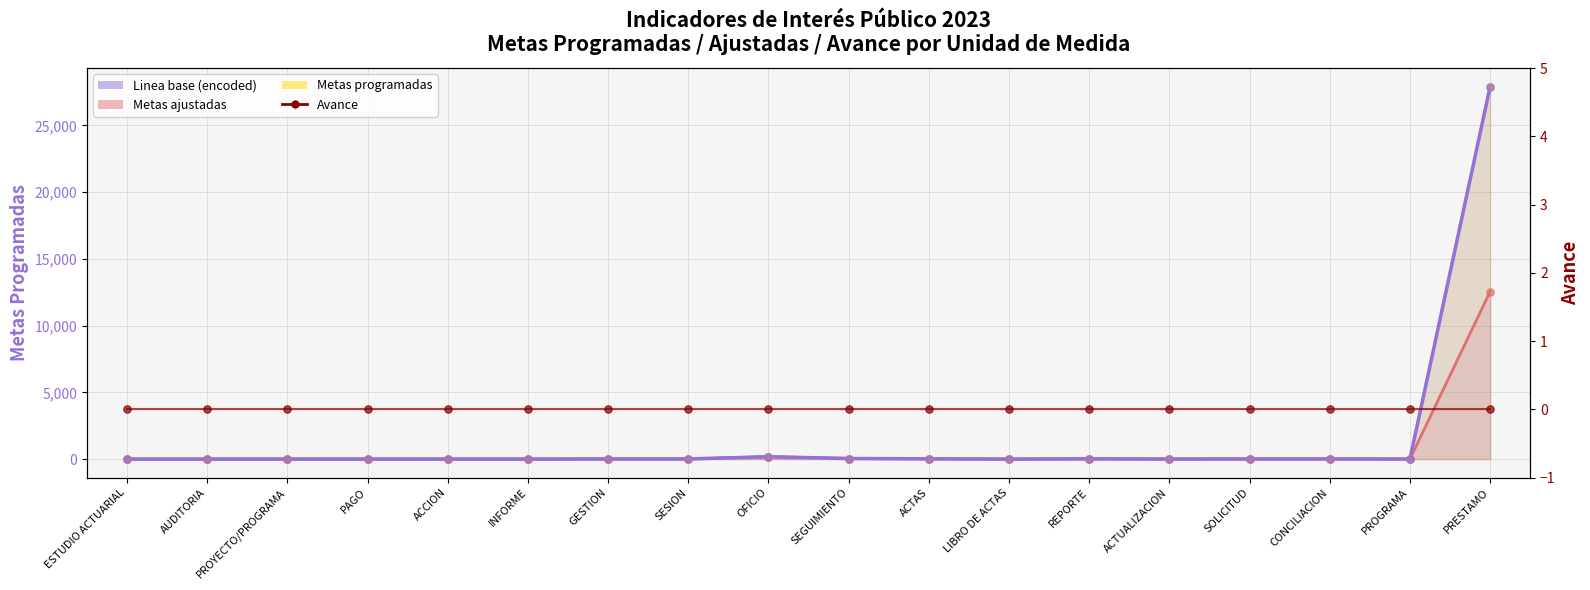

Which series contains the highest Y value?

Metas programadas